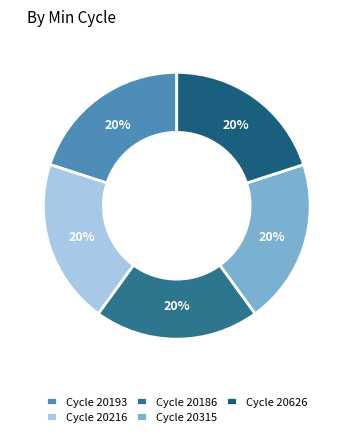

How many segments does this pie chart have?

5